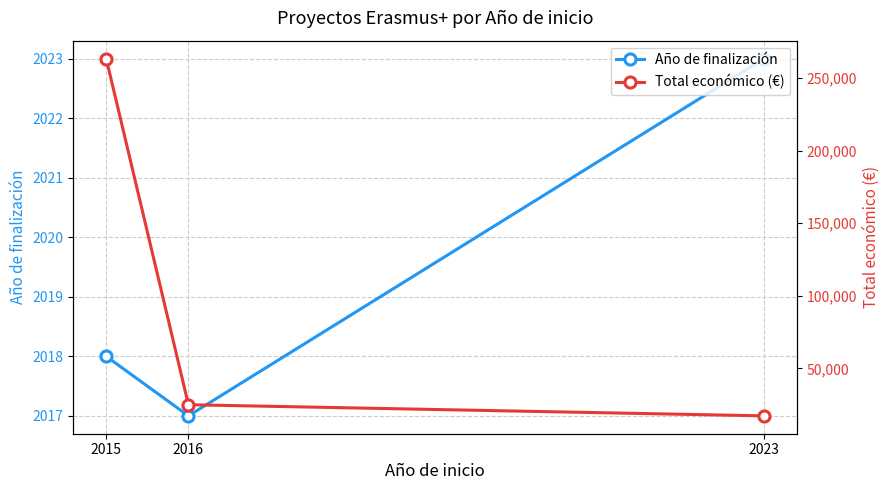

Reading right to left, what are all the values shown in this chart?

Año de finalización: 2023	2017	2018
Total económico (€): 17309	24975	263534